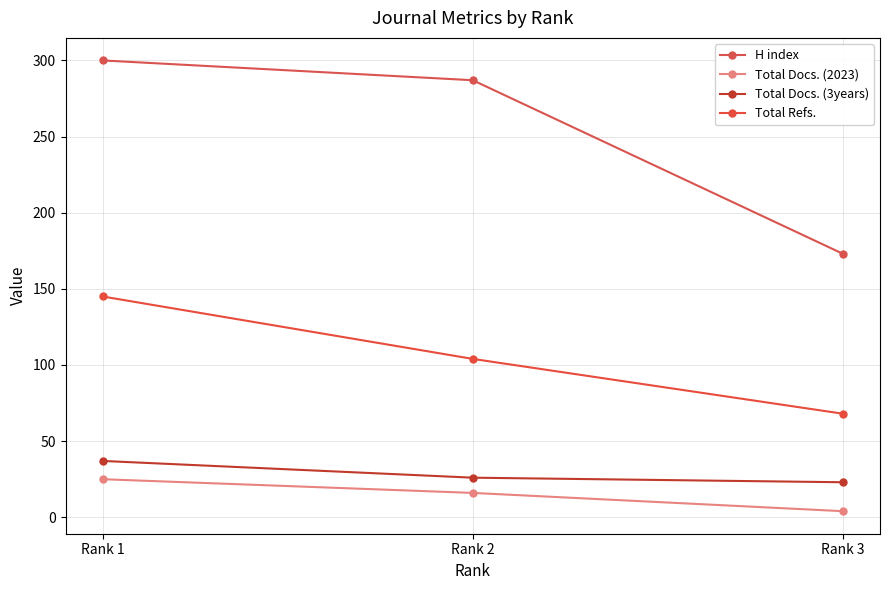

What is the maximum value for Total Refs.?

145